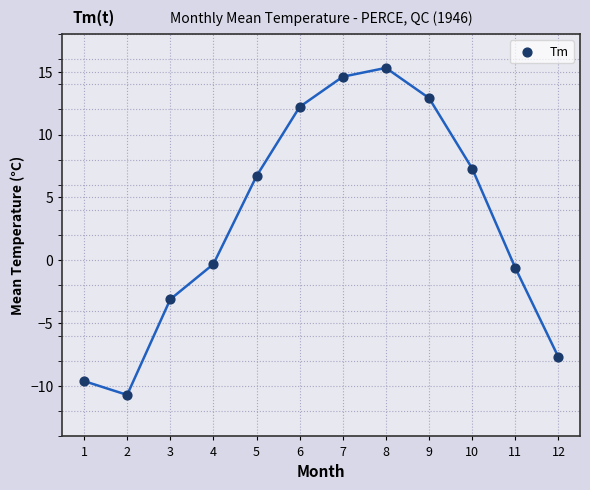

What is the range of Y values (max minus min)?

26.0